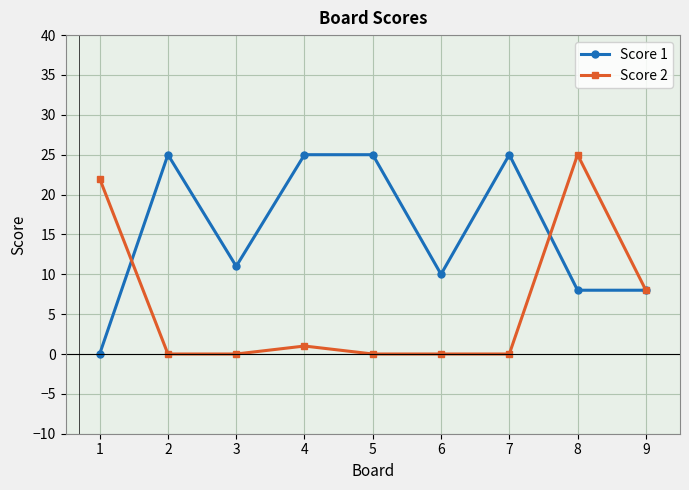

What is the difference between the maximum and second lowest values in the Score 1 series?

17